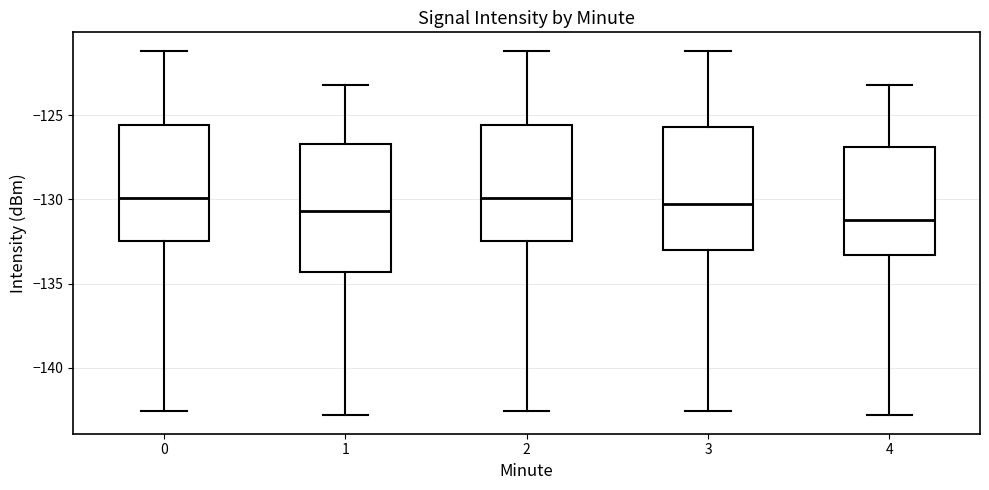

Where does the lower whisker of the box at x = 1 end on the y-axis? The values are not printed on the chart, so give them approximately, as read against the axis.

-143.0